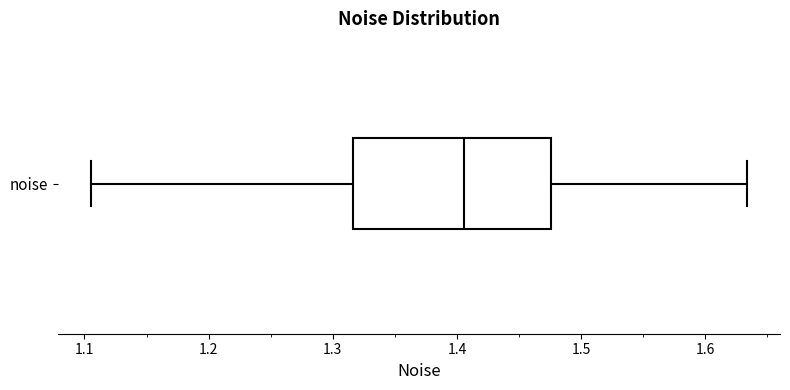

Transcribe this box plot: give where the median line is, the range the box spans, and where the two whiskers end, as read against the x-axis. The values are not printed on the chart, so give them approximately, as read against the axis.

median 1.41, box 1.32 to 1.48, whiskers 1.11 to 1.63